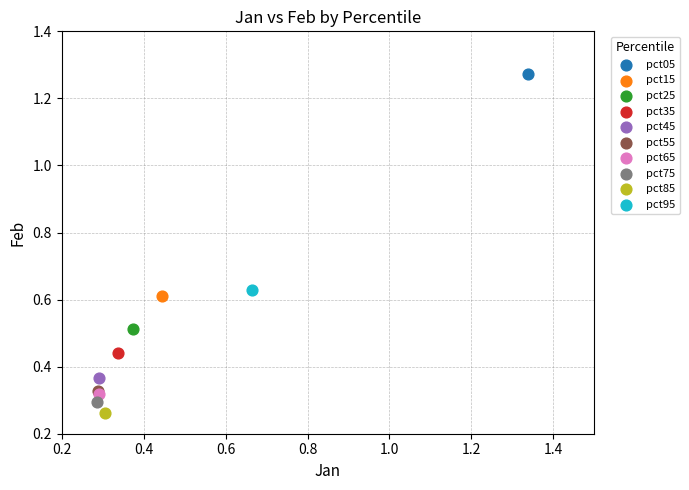

What are all the series names shown in the legend?

pct05, pct15, pct25, pct35, pct45, pct55, pct65, pct75, pct85, pct95